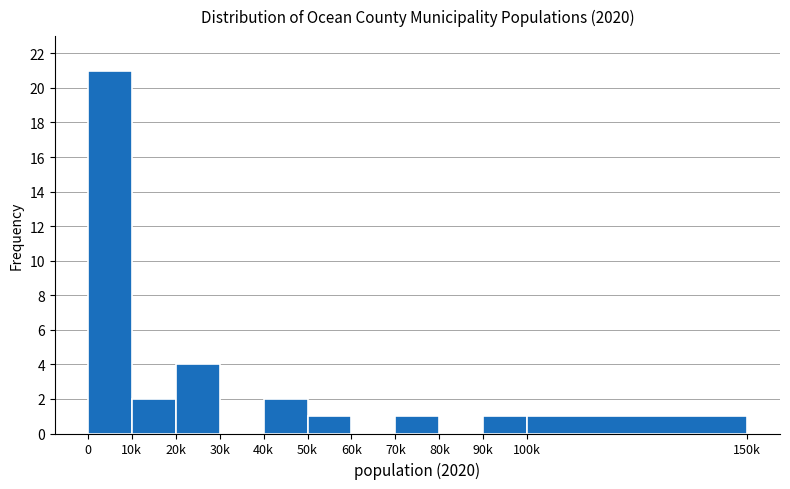

Reading right to left, what are all the values shown in this chart?

100k=1	90k=1	80k=0	70k=1	60k=0	50k=1	40k=2	30k=0	20k=4	10k=2	0=21